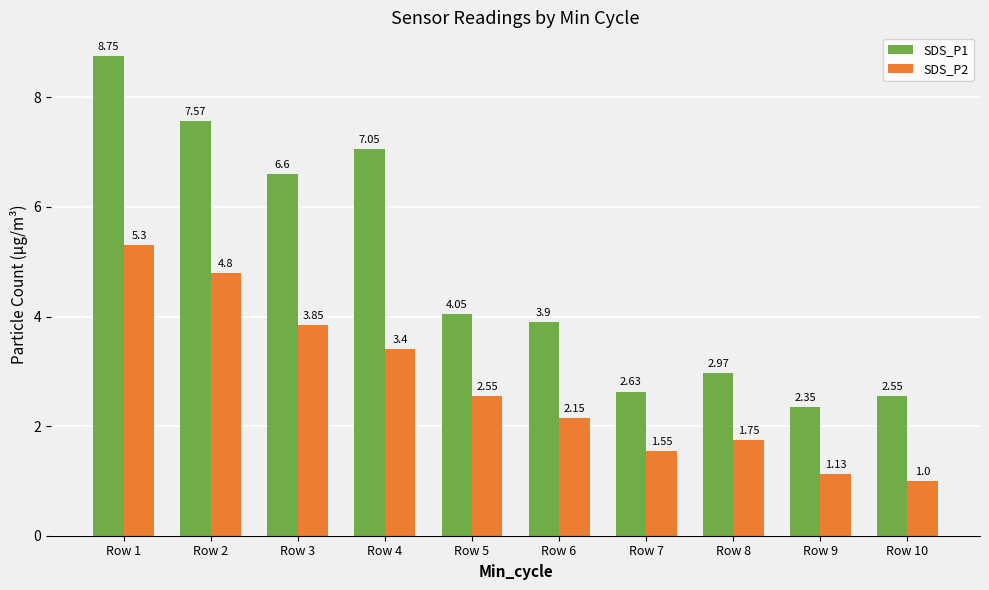

What is the difference between the SDS_P1 values at Row 7 and Row 4?

4.4